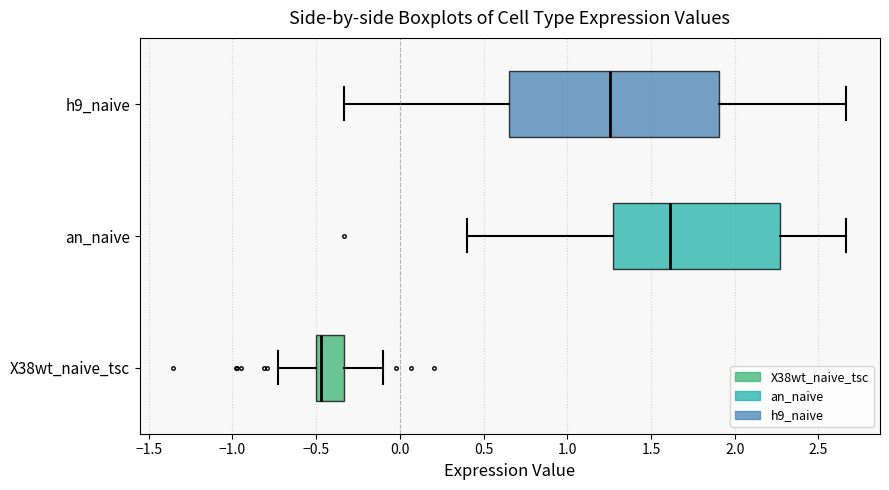

Reading bottom to top, transcribe this box plot: for each box, give where its median line is, the range the box spans, and where its two whiskers end, as read against the x-axis. The values are not printed on the chart, so give them approximately, as read against the axis.

X38wt_naive_tsc: median -0.45, box -0.50 to -0.35, whiskers -0.70 to -0.10
an_naive: median 1.60, box 1.25 to 2.25, whiskers 0.40 to 2.65
h9_naive: median 1.25, box 0.65 to 1.90, whiskers -0.35 to 2.65